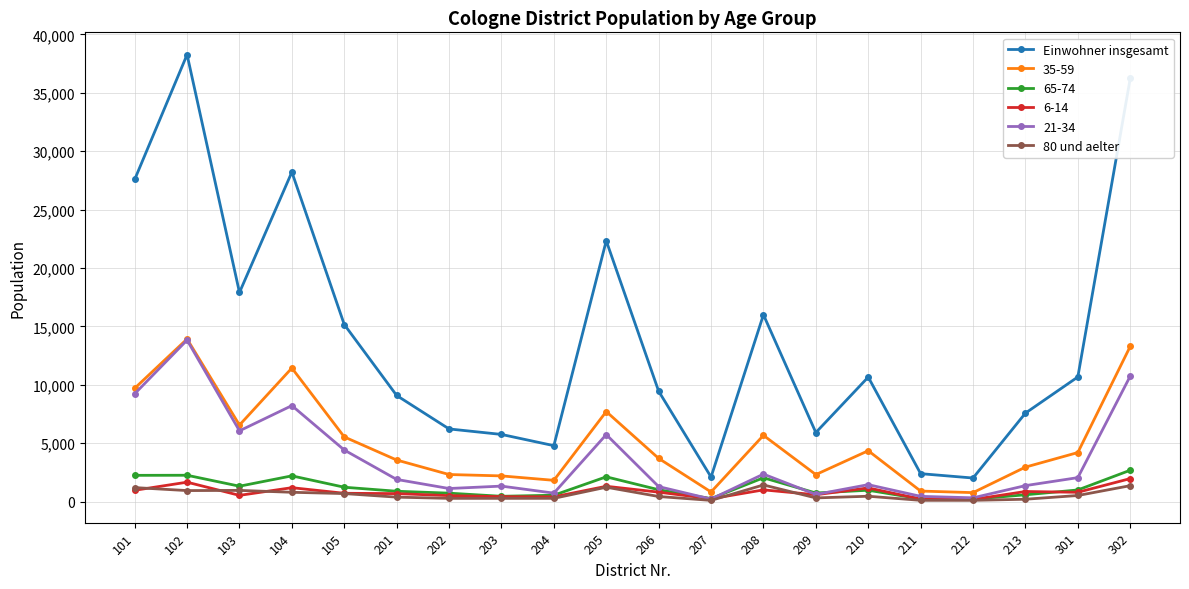

The 80 und aelter series shows 194 at 213. True or false?

True